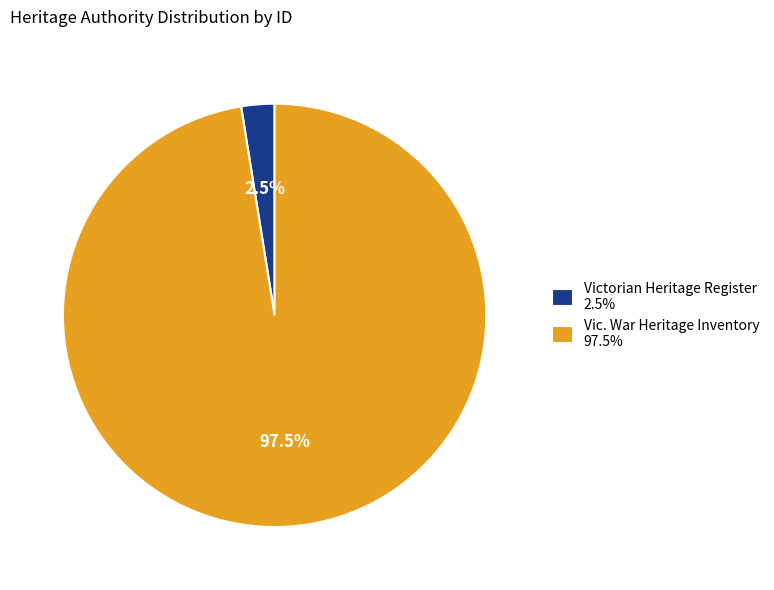

Between Victorian Heritage Register 2.5% and Vic. War Heritage Inventory 97.5%, which is larger?

Vic. War Heritage Inventory 97.5%